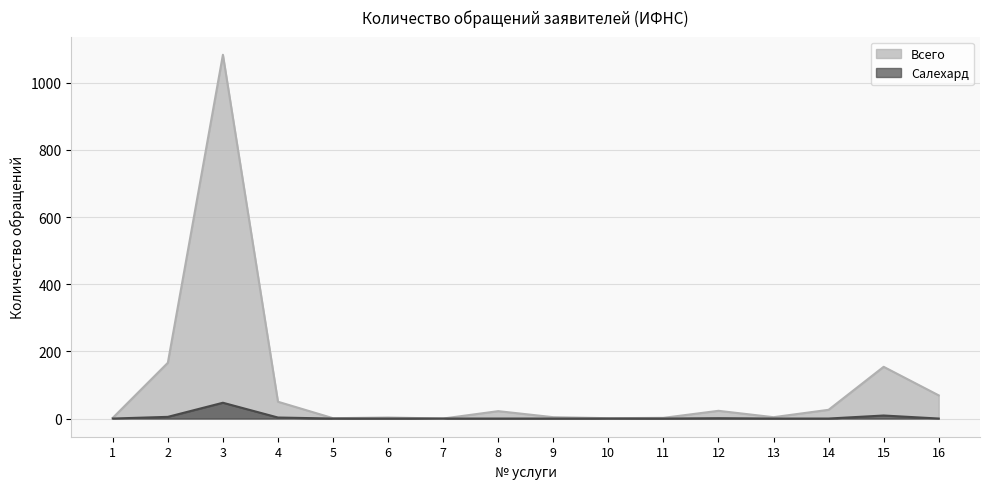

The Салехард series shows 31 at 16. True or false?

False